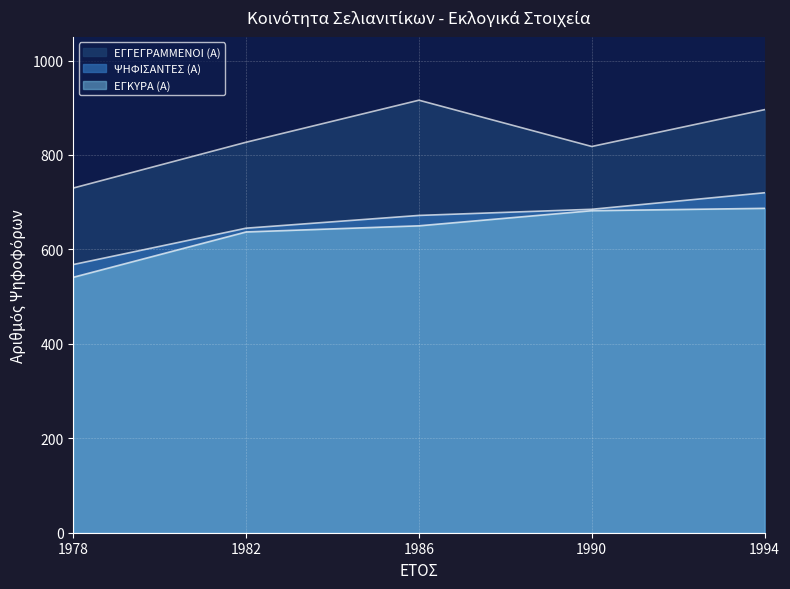

True or false: ΨΗΦΙΣΑΝΤΕΣ (Α) and ΕΓΓΕΓΡΑΜΜΕΝΟΙ (Α) cross at least once.

False